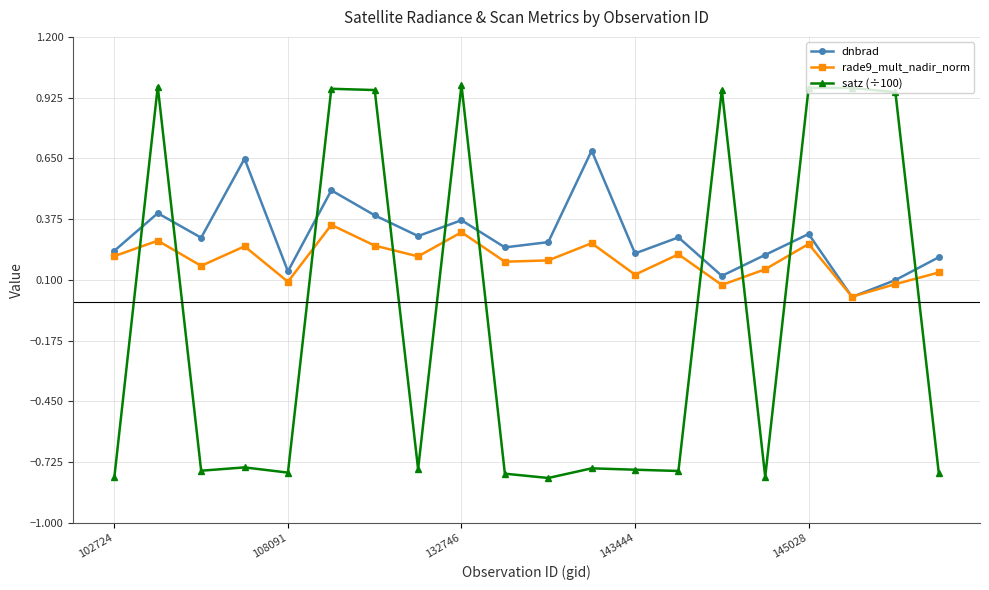

How many lines are shown in the chart?

3